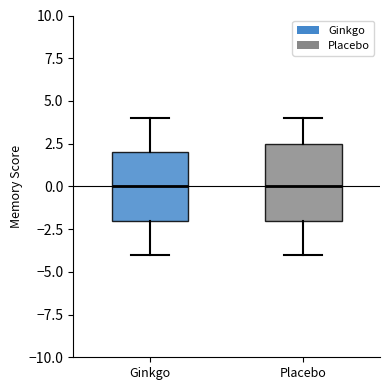

Reading left to right, transcribe this box plot: for each box, give where its median line is, the range the box spans, and where its two whiskers end, as read against the y-axis. The values are not printed on the chart, so give them approximately, as read against the axis.

Ginkgo: median 0.0, box -2.0 to 2.0, whiskers -4.0 to 4.0
Placebo: median 0.0, box -2.0 to 2.5, whiskers -4.0 to 4.0